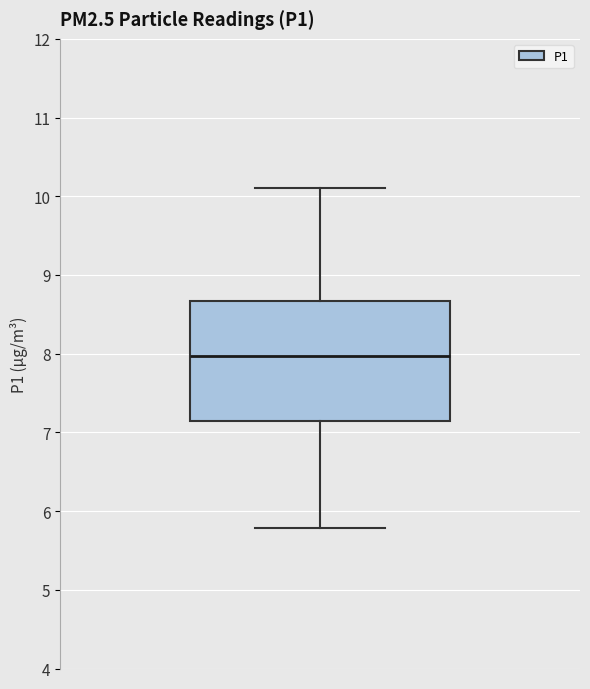

Where does the upper whisker of the box end on the y-axis? The values are not printed on the chart, so give them approximately, as read against the axis.

10.1